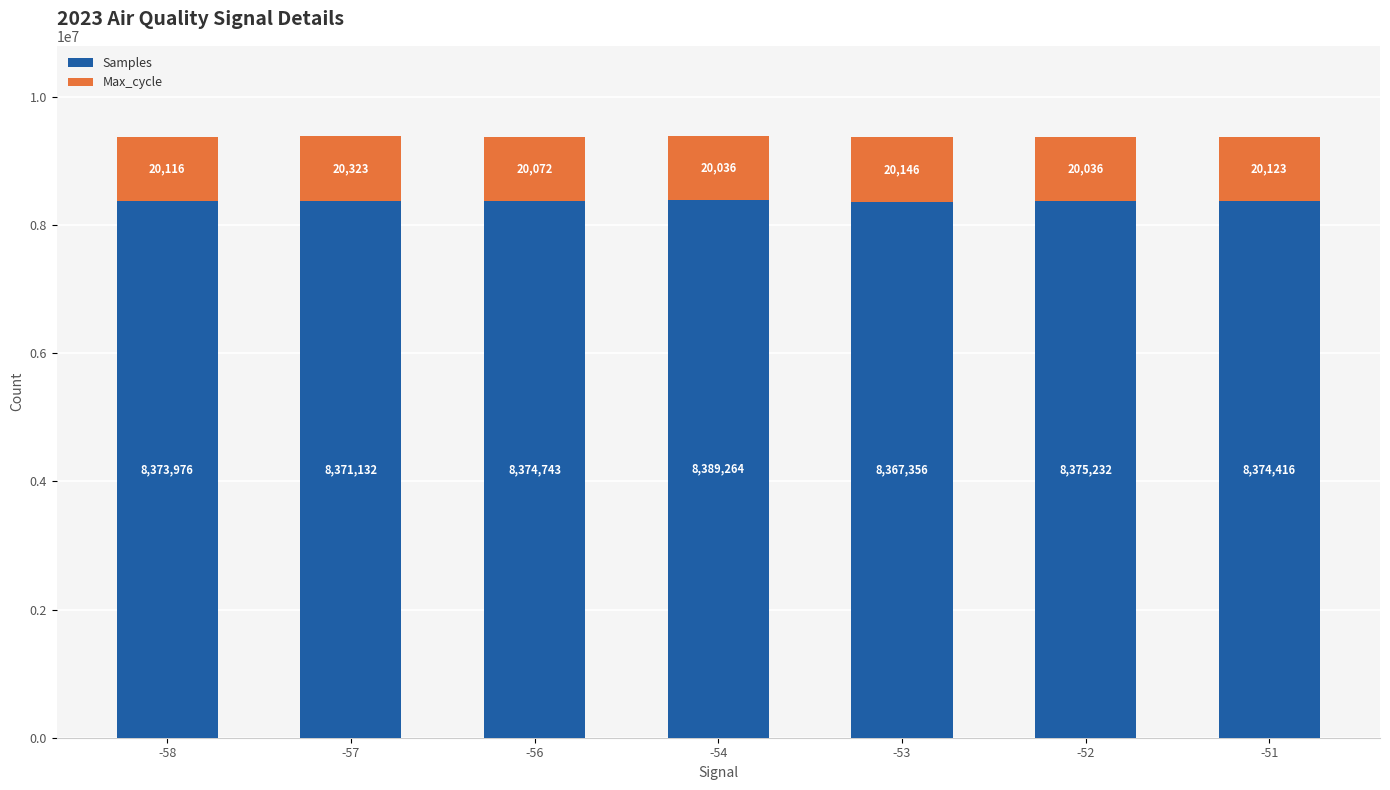

Count the number of data series in this chart.

2